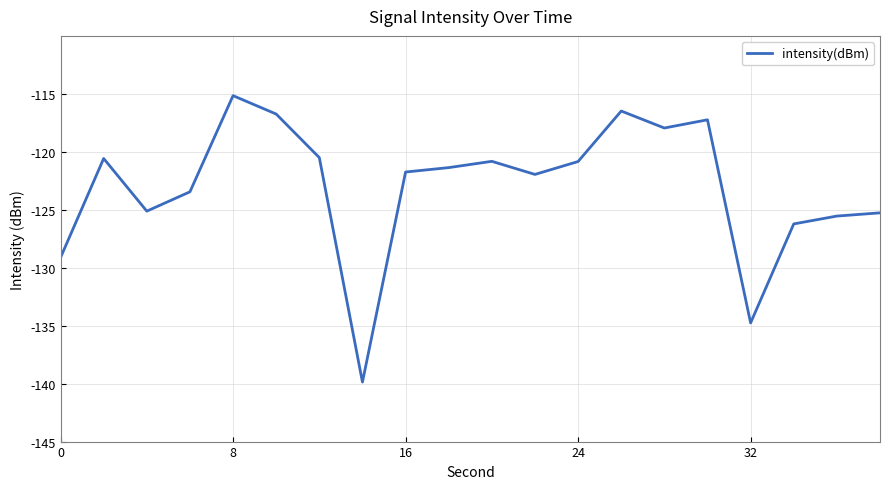

What is the maximum value shown in the chart?

-115.2